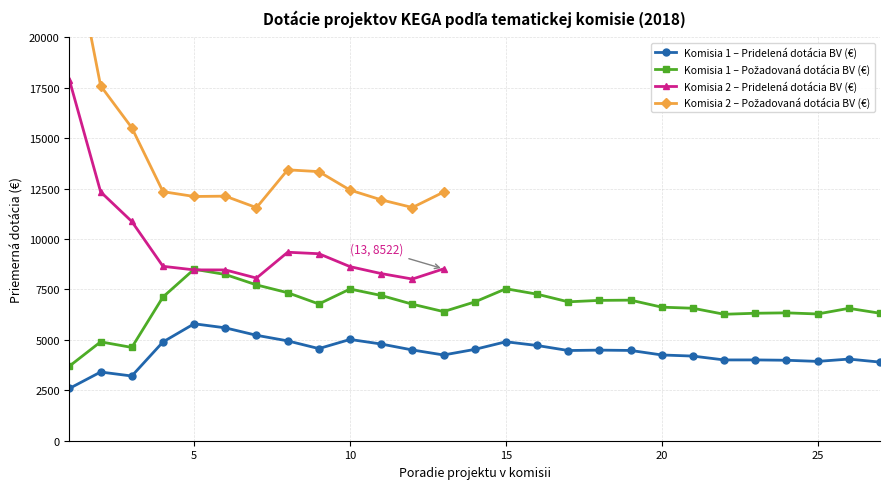

Is this an area chart (filled region under the line)?

No